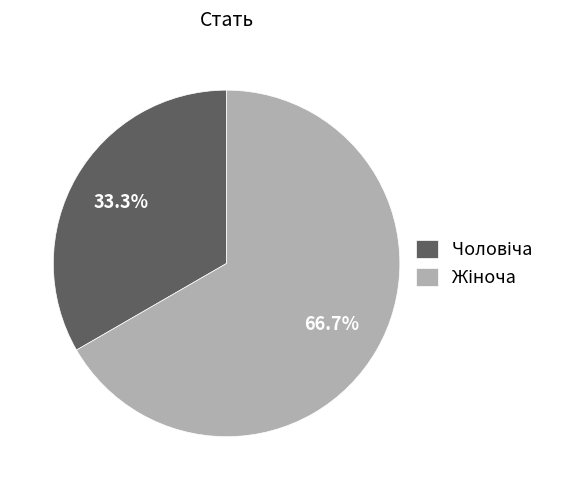

Does any single category account for the majority?

Yes